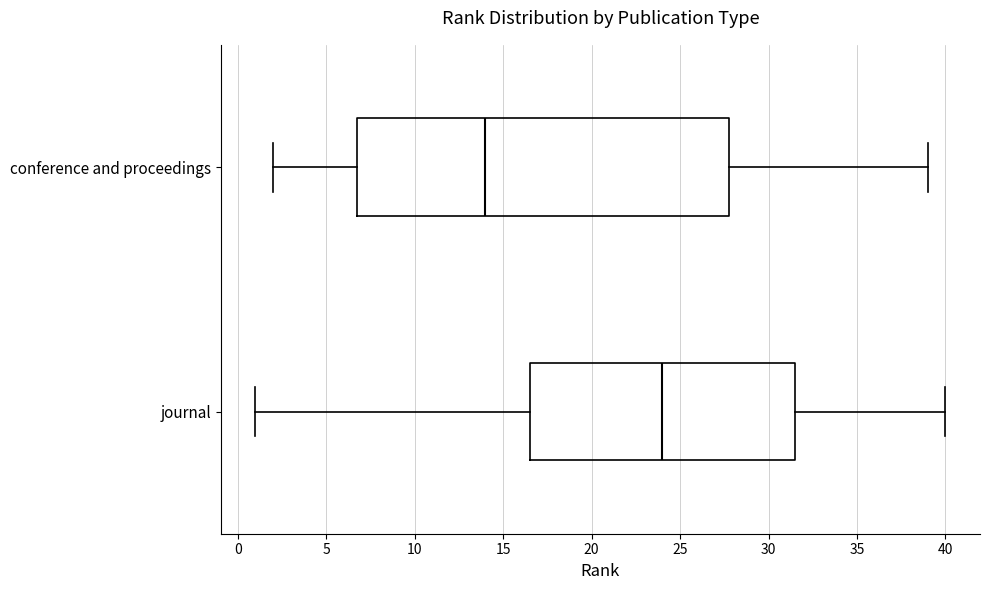

Where does the right whisker of the box for conference and proceedings end on the x-axis? The values are not printed on the chart, so give them approximately, as read against the axis.

39.0